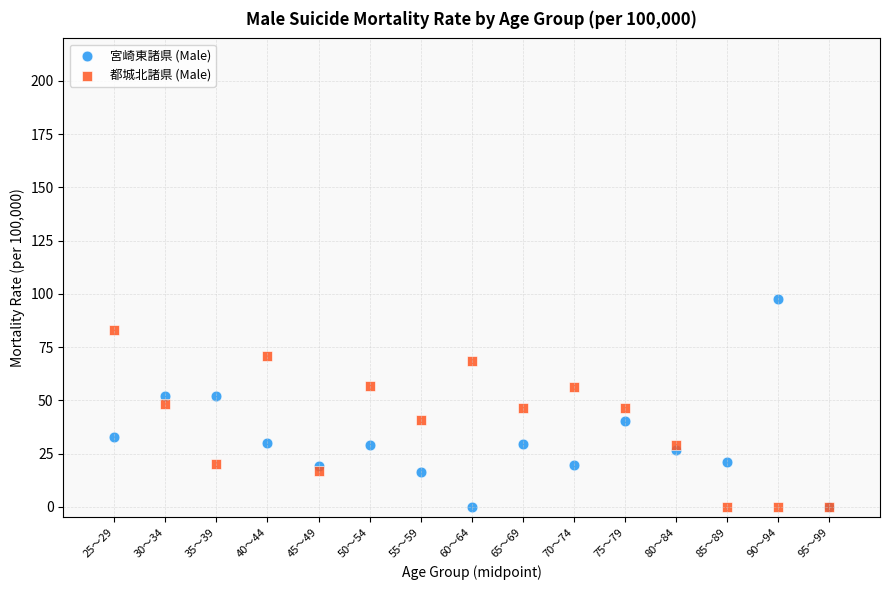

Which series has the largest Y range (max minus min)?

宮崎東諸県 (Male)